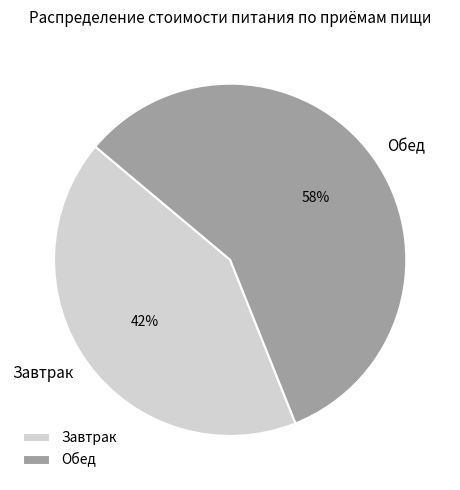

Which category has the biggest portion of the pie?

Обед